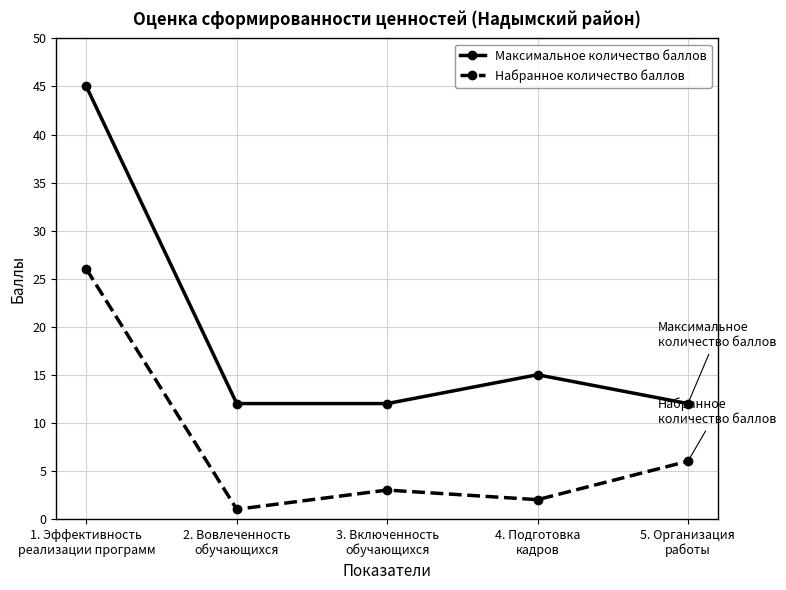

Reading right to left, list all the values displayed in this chart.

Максимальное количество баллов: 5. Организация
работы=12	4. Подготовка
кадров=15	3. Включенность
обучающихся=12	2. Вовлеченность
обучающихся=12	1. Эффективность
реализации программ=45
Набранное количество баллов: 5. Организация
работы=6	4. Подготовка
кадров=2	3. Включенность
обучающихся=3	2. Вовлеченность
обучающихся=1	1. Эффективность
реализации программ=26